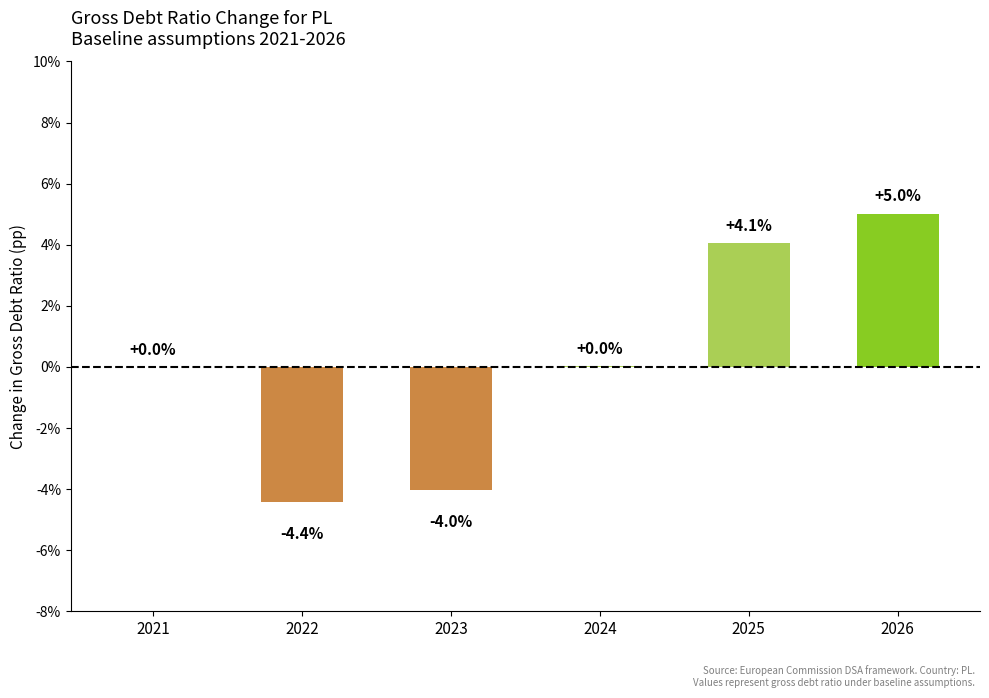

Count the number of categories in the chart.

6